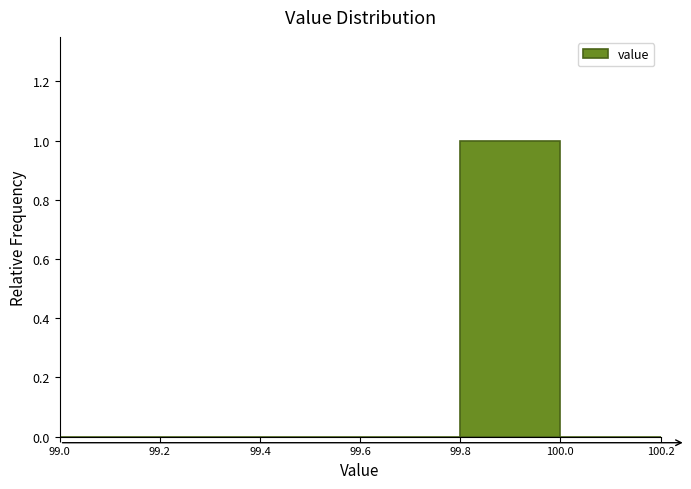

Reading left to right, transcribe this chart: for each bar, give the range it covers on the x-axis and its height. The values are not printed on the chart, so give them approximately, as read against the axis.

99.0 to 99.2: 0
99.2 to 99.4: 0
99.4 to 99.6: 0
99.6 to 99.8: 0
99.8 to 100.0: 1
100.0 to 100.2: 0